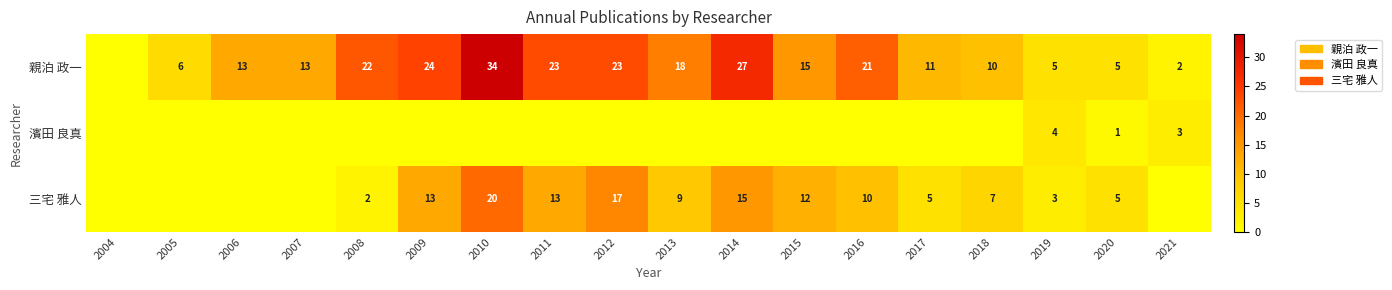

Is the value of 濱田 良真 at 2019 greater than the value of 三宅 雅人 at 2013?

No